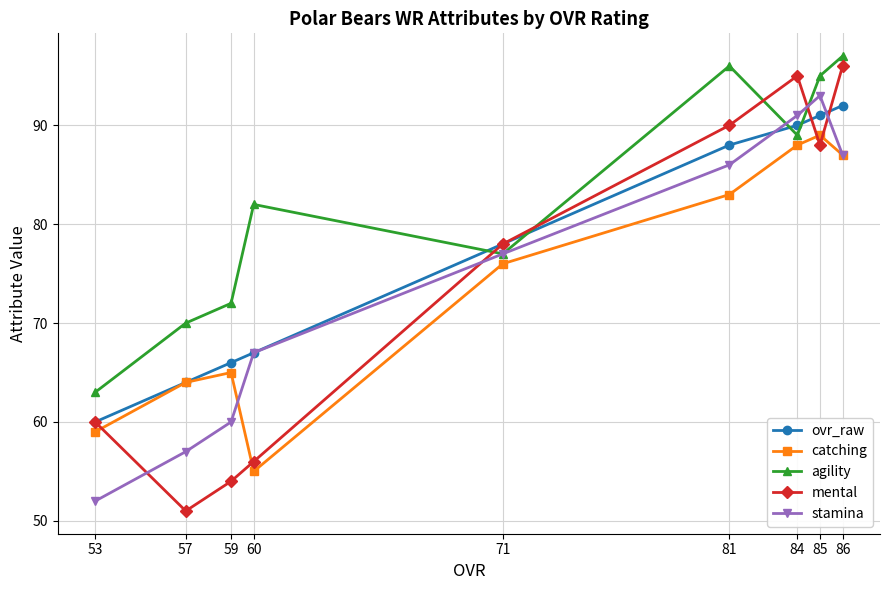

Rank the categories by agility value from lowest to highest.

53, 57, 59, 71, 60, 84, 85, 81, 86